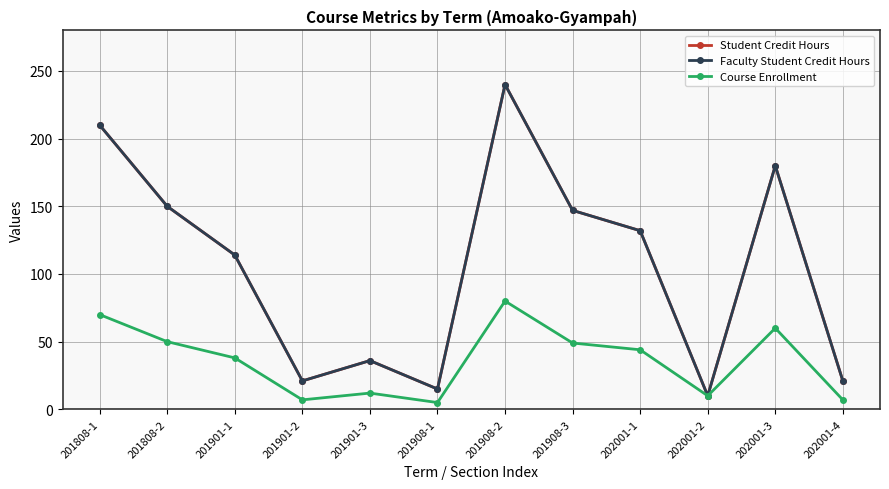

What is the label of the 4th point from the left?

201901-2